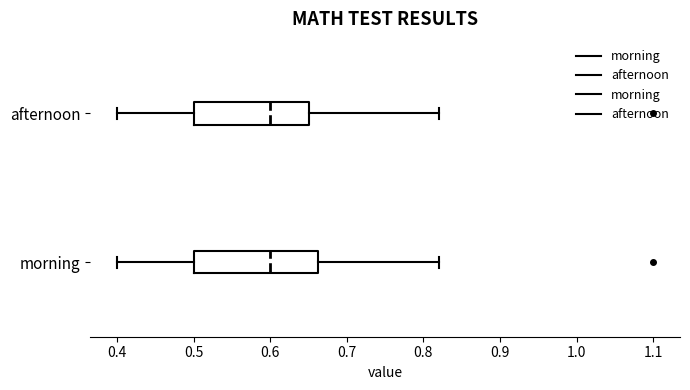

Reading bottom to top, read every box against the x-axis: the position of its median line, the range the box covers, and the ends of its whiskers. The values are not printed on the chart, so give them approximately, as read against the axis.

morning: median 0.60, box 0.50 to 0.66, whiskers 0.40 to 0.82
afternoon: median 0.60, box 0.50 to 0.65, whiskers 0.40 to 0.82